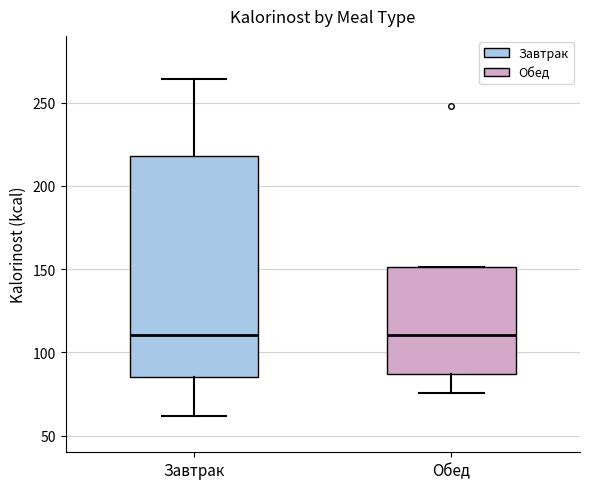

Which box is the tallest, from its lower edge to its upper edge?

Завтрак